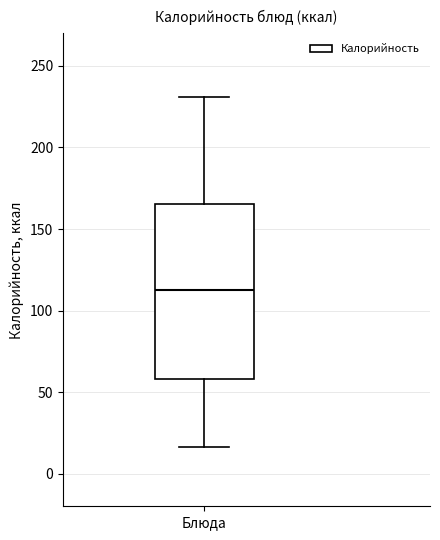

Read this box plot against the y-axis: the position of the median line, the range covered by the box, and the ends of both whiskers. The values are not printed on the chart, so give them approximately, as read against the axis.

median 115, box 60 to 165, whiskers 15 to 230